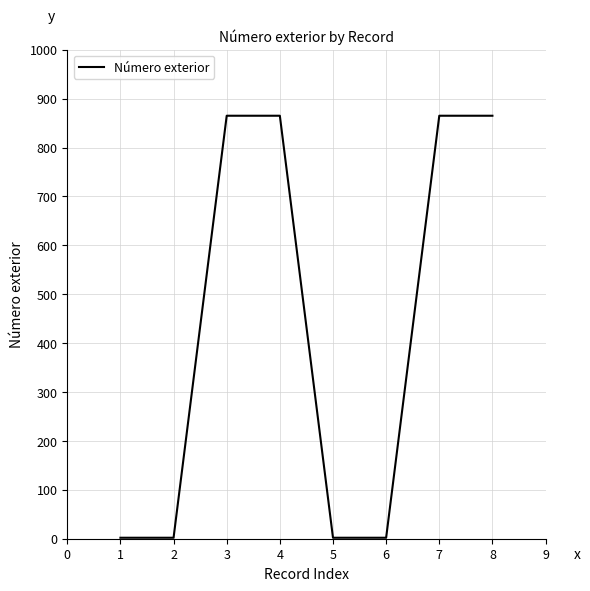

The value at 7 is 1474. True or false?

False